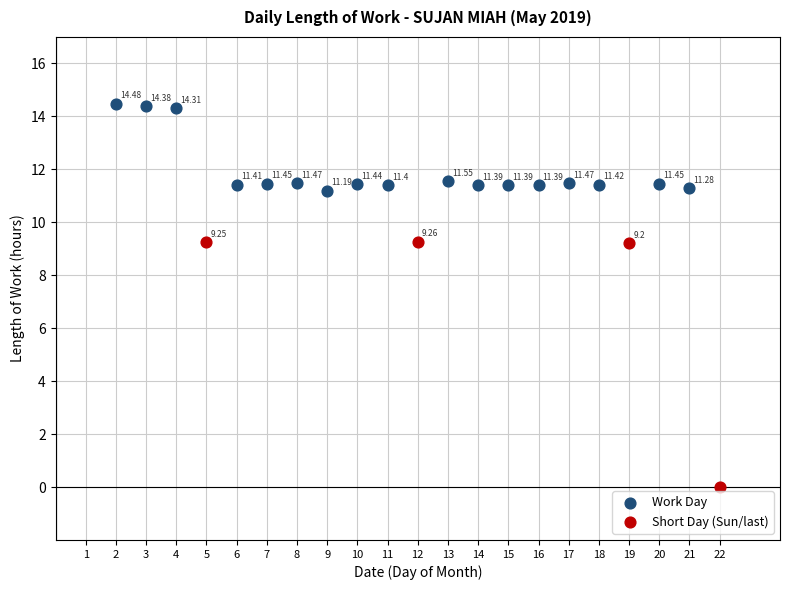

Which series reaches the minimum Y coordinate?

Short Day (Sun/last)